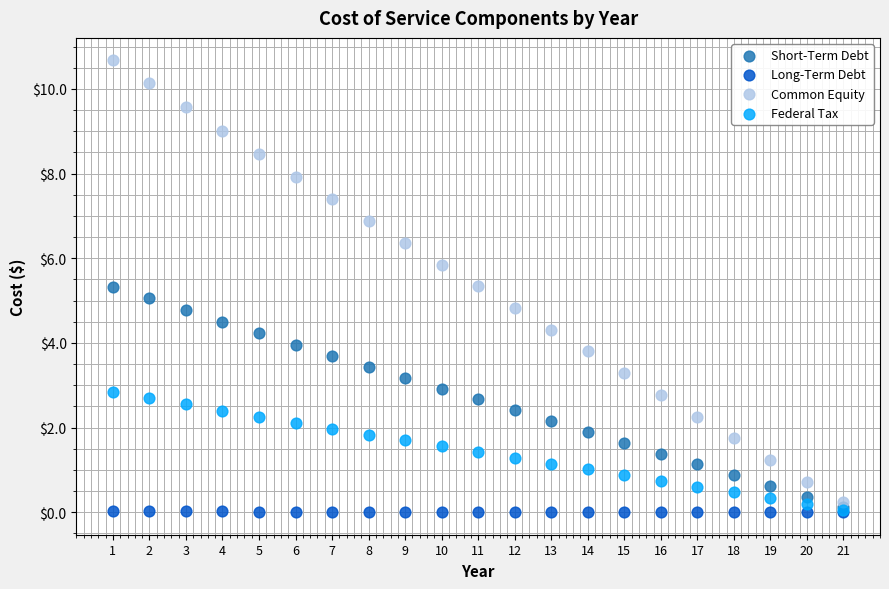

What are all the series names shown in the legend?

Short-Term Debt, Long-Term Debt, Common Equity, Federal Tax